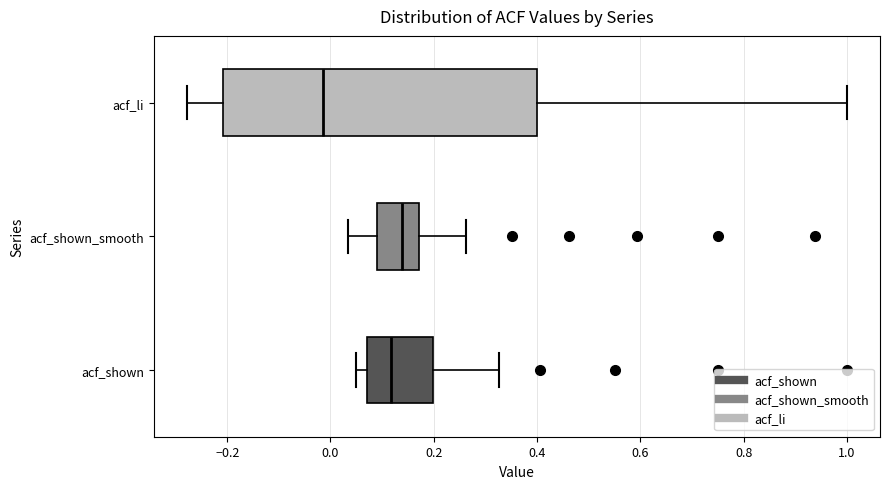

Where does the median line of the box for acf_shown_smooth sit on the x-axis? The values are not printed on the chart, so give them approximately, as read against the axis.

0.14